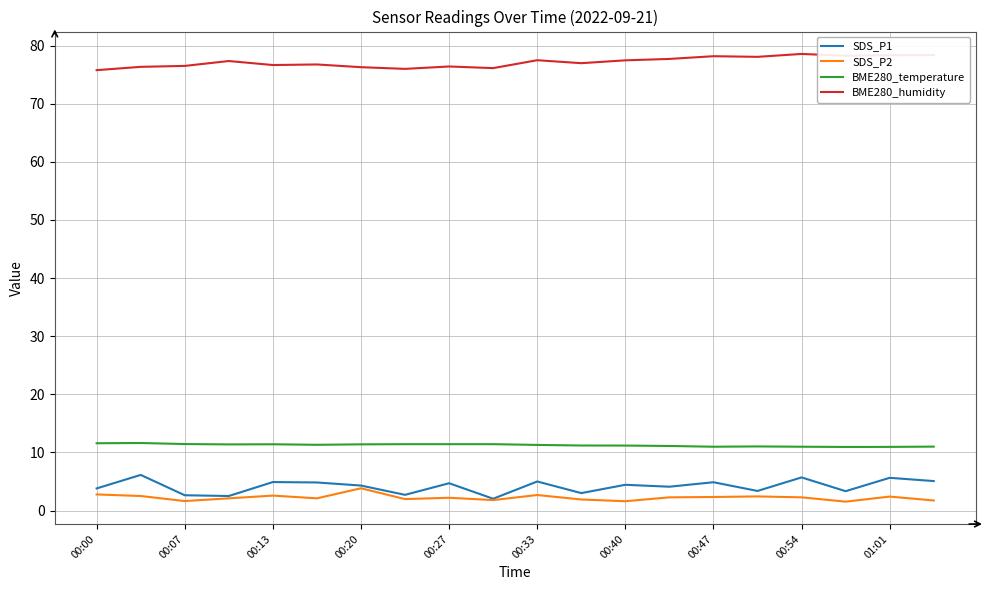

What is the highest value of the SDS_P2 series?

3.8